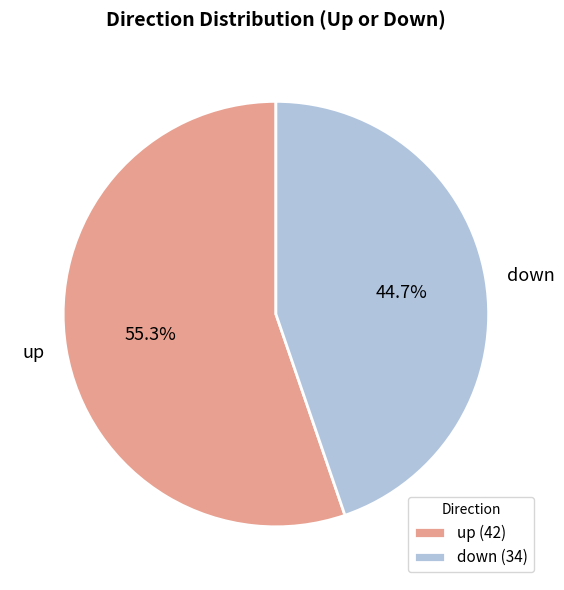

What percentage is the up slice, to the nearest percent?

55%